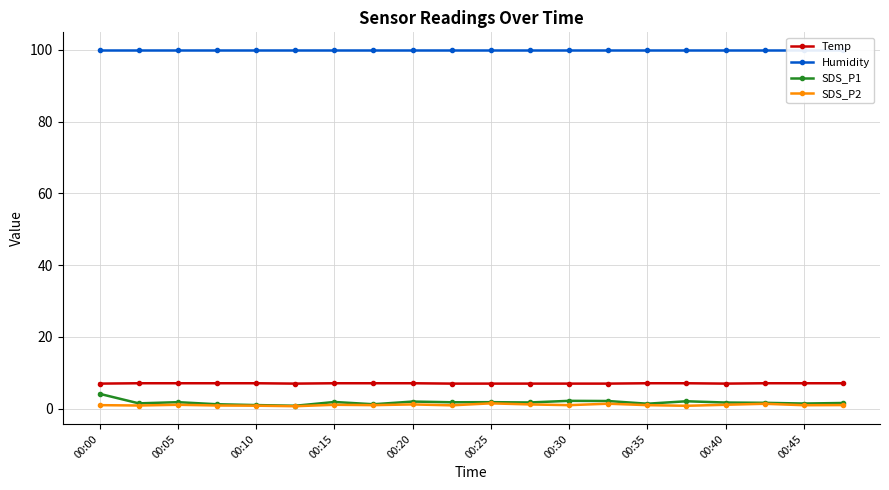

Is it true that Temp equals 11.0 at 00:40?

False